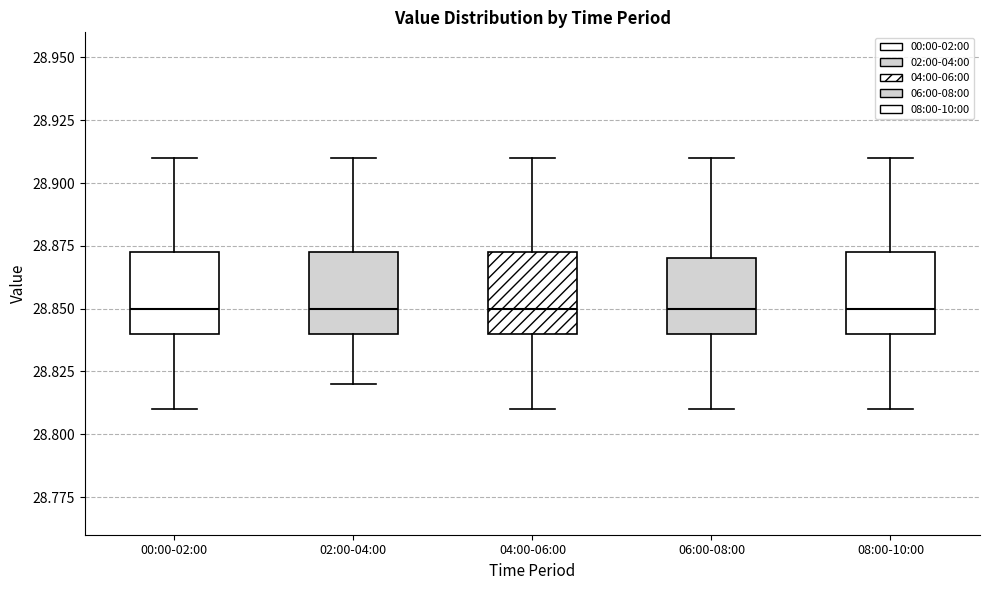

Reading left to right, read every box against the y-axis: the position of its median line, the range the box covers, and the ends of its whiskers. The values are not printed on the chart, so give them approximately, as read against the axis.

00:00-02:00: median 28.850, box 28.840 to 28.875, whiskers 28.810 to 28.910
02:00-04:00: median 28.850, box 28.840 to 28.875, whiskers 28.820 to 28.910
04:00-06:00: median 28.850, box 28.840 to 28.875, whiskers 28.810 to 28.910
06:00-08:00: median 28.850, box 28.840 to 28.870, whiskers 28.810 to 28.910
08:00-10:00: median 28.850, box 28.840 to 28.875, whiskers 28.810 to 28.910